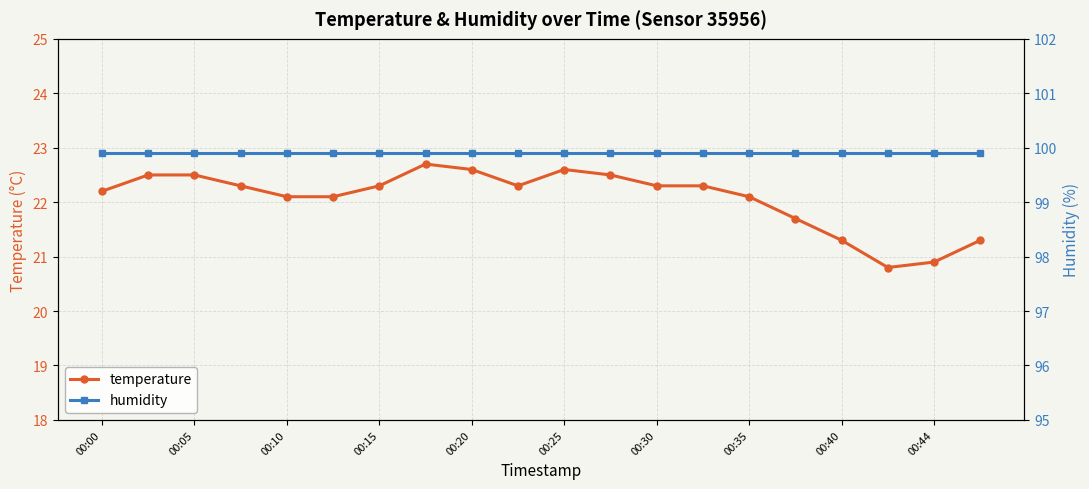

What is the label of the 12th point from the left?

11